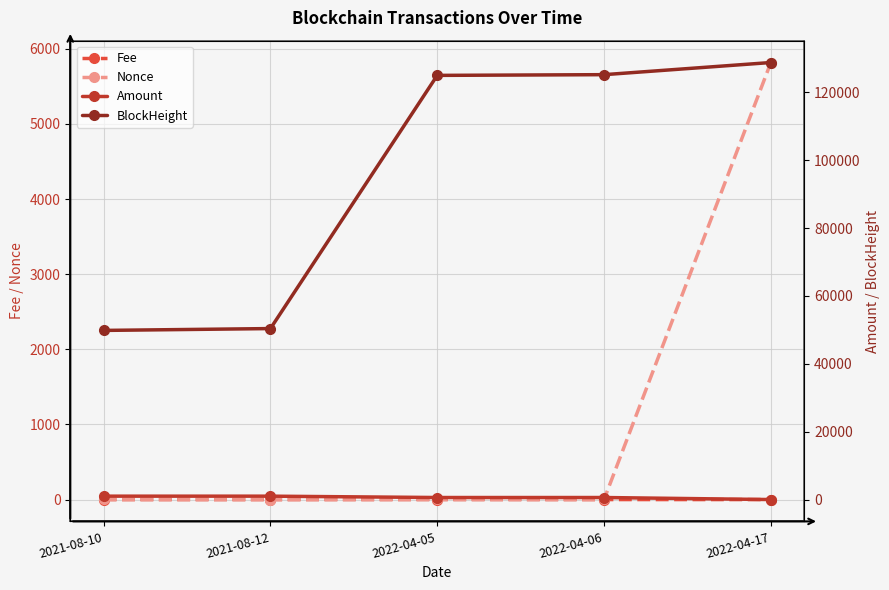

Which series has the largest total across all categories?

BlockHeight